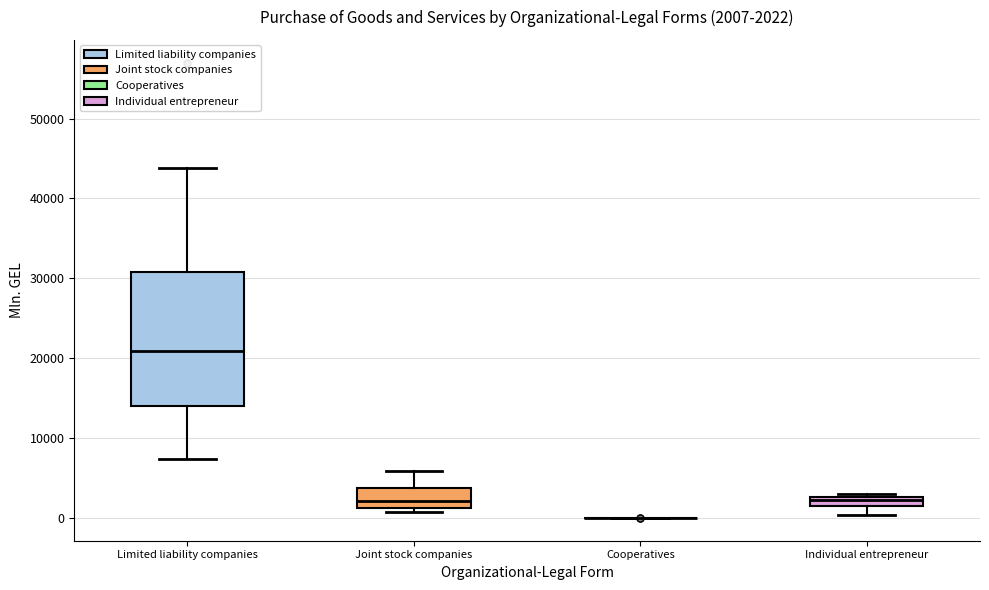

Comparing the boxes themselves (not the whiskers), which one is the tallest?

Limited liability companies